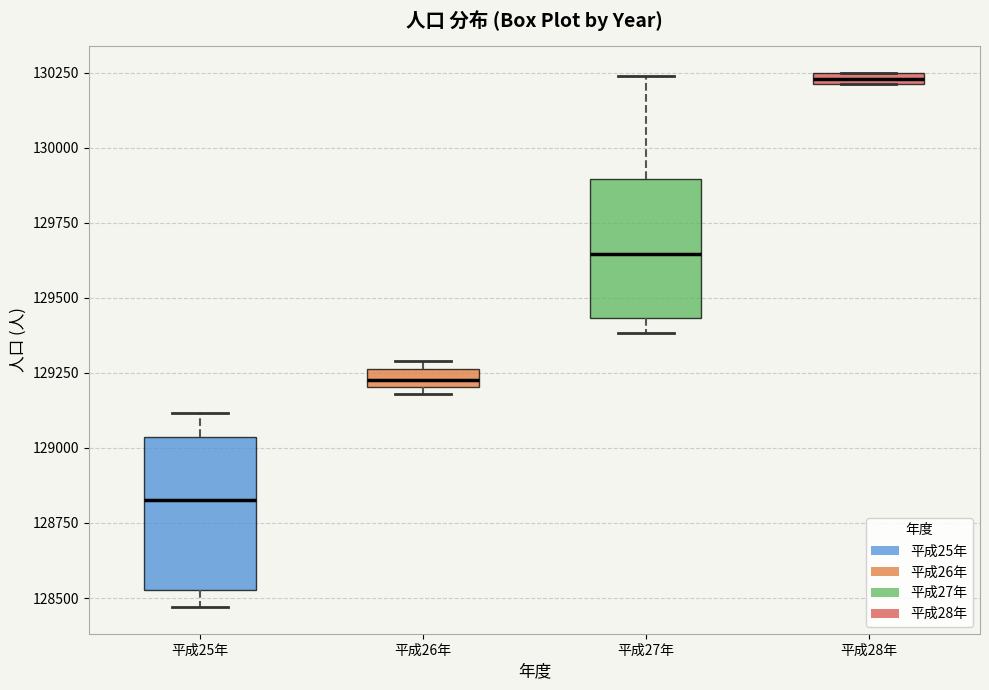

Which box has the highest median line?

平成28年